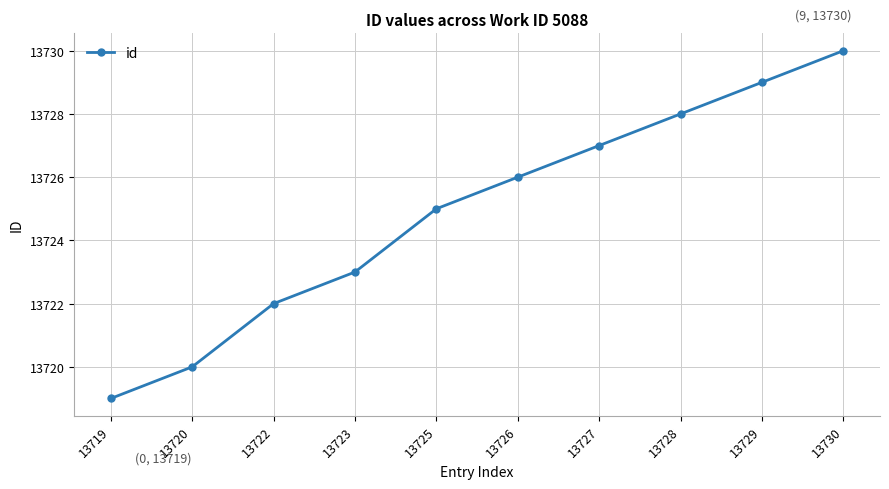

The chart shows a value of 24102 at 13728. True or false?

False